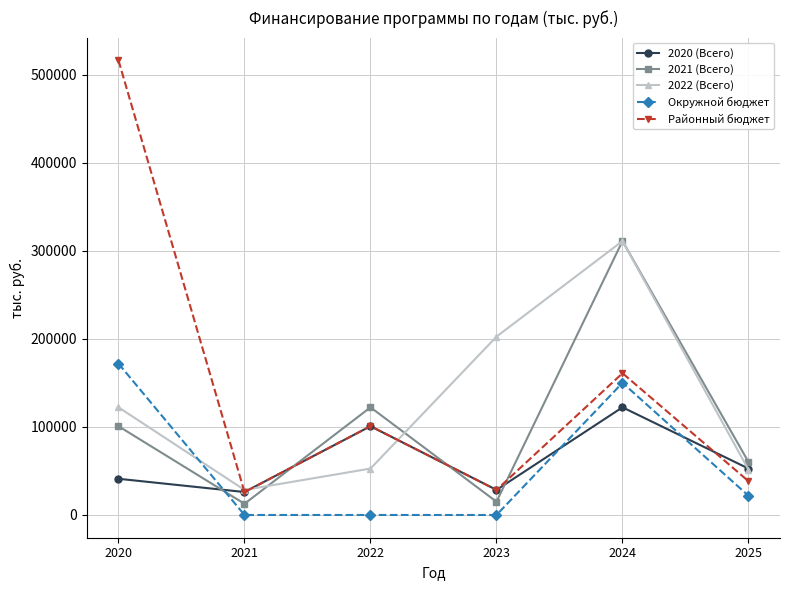

What is the spread (max minus min) of values at 2022?

122362.9